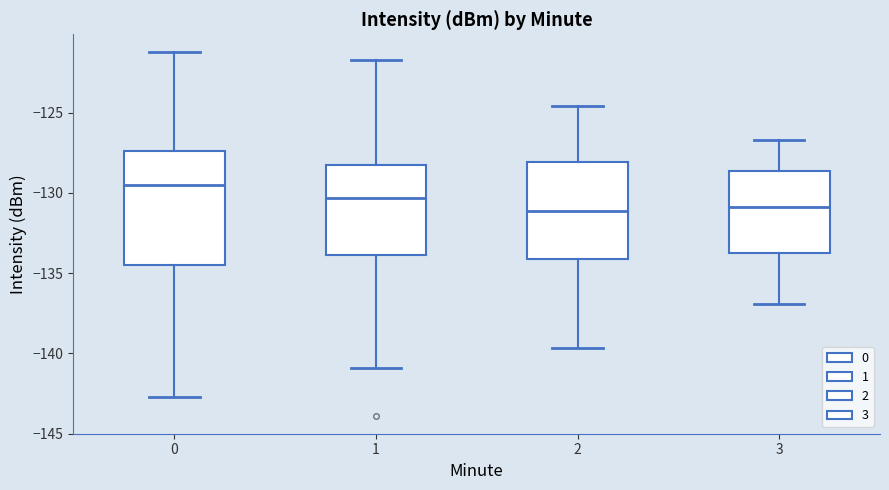

Where does the lower whisker of the box at x = 0 end on the y-axis? The values are not printed on the chart, so give them approximately, as read against the axis.

-142.5